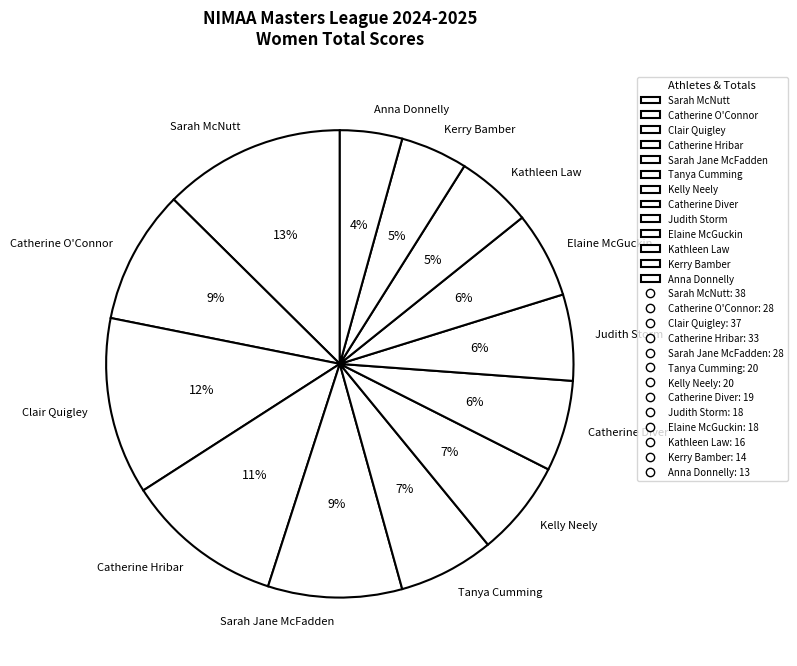

Between Catherine Hribar and Catherine O'Connor, which is larger?

Catherine Hribar